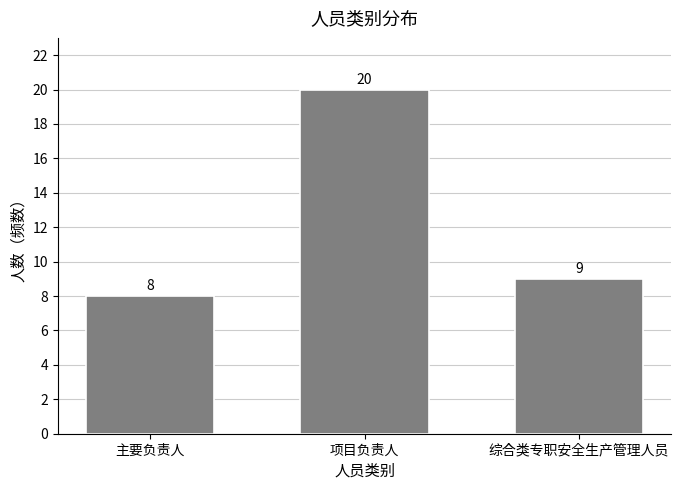

Reading left to right, what are all the values shown in this chart?

主要负责人=8	项目负责人=20	综合类专职安全生产管理人员=9